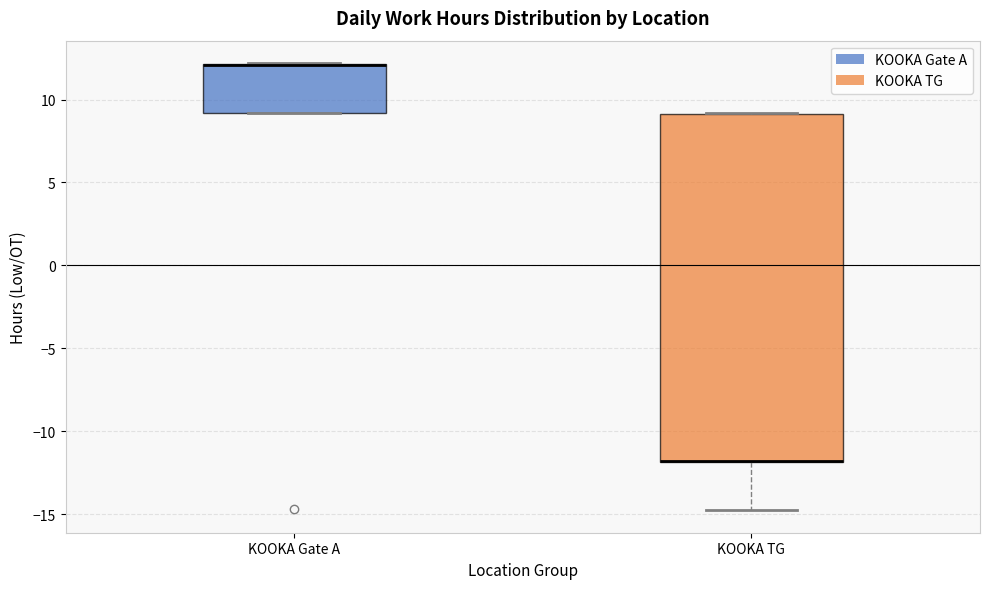

Comparing the boxes themselves (not the whiskers), which one is the tallest?

KOOKA TG